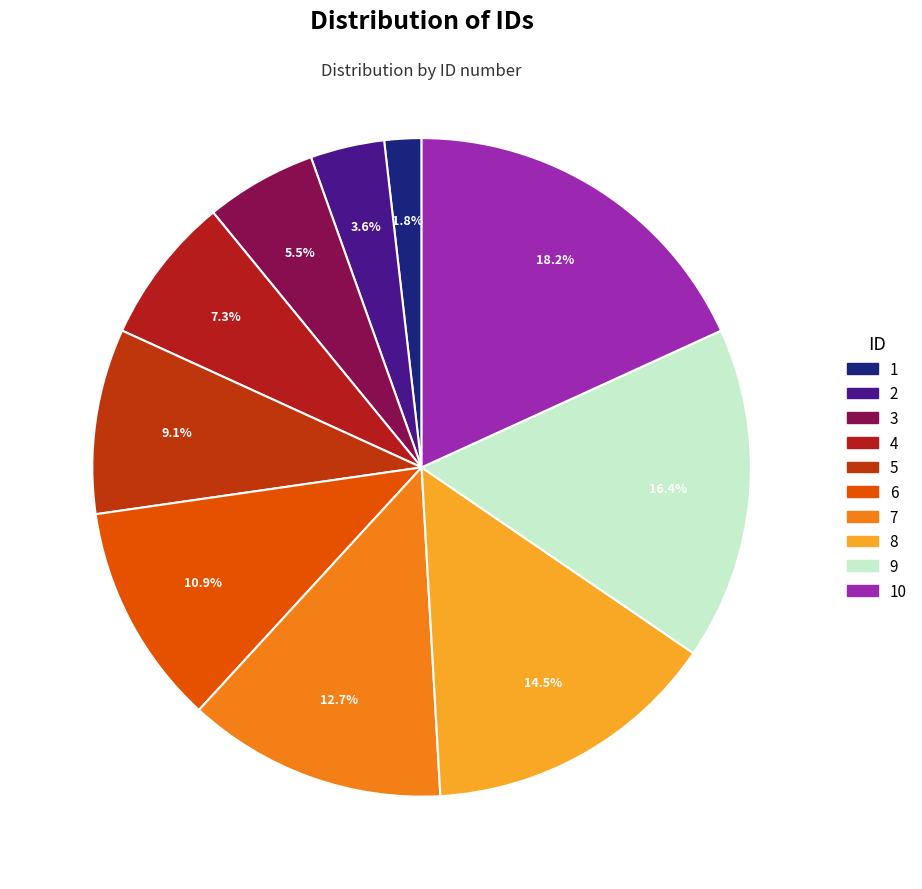

Does 10 account for over 50% of the chart?

No